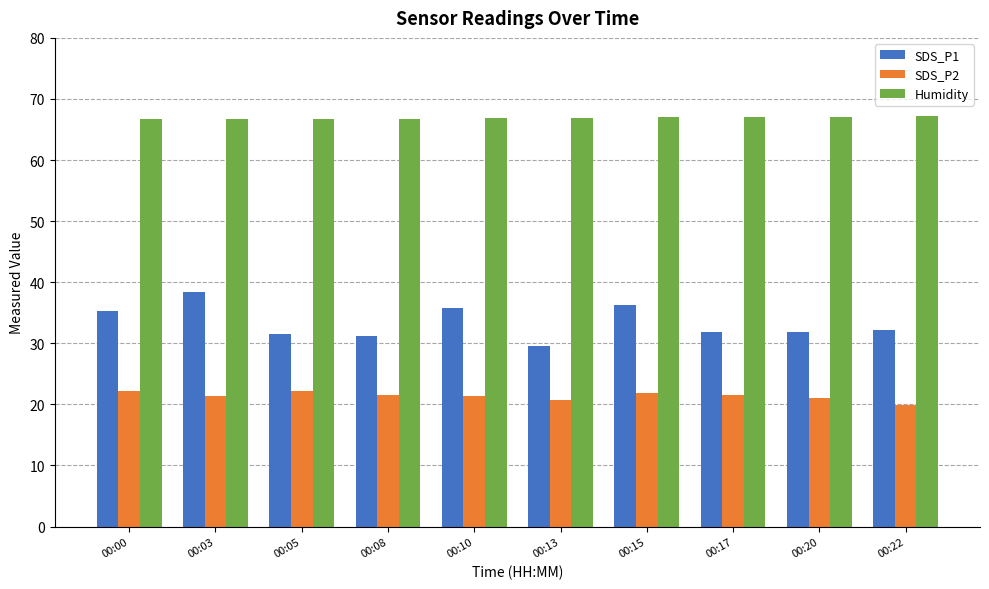

Which series has the widest spread of values?

SDS_P1